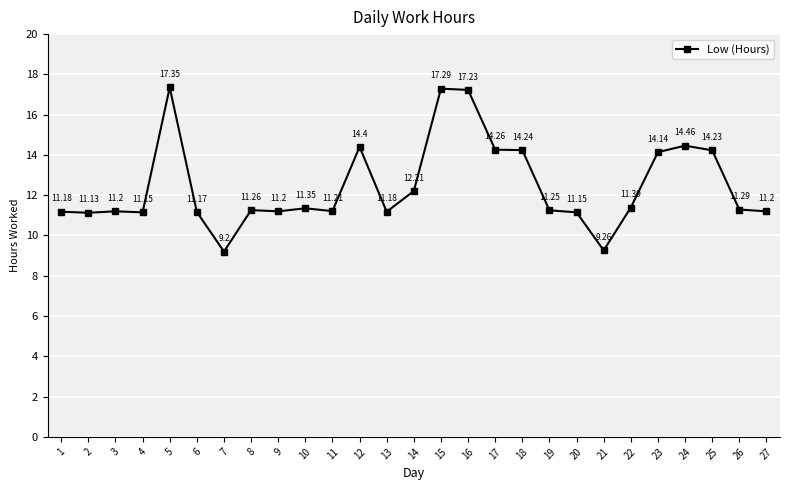

The value at 18 is 25.5. True or false?

False